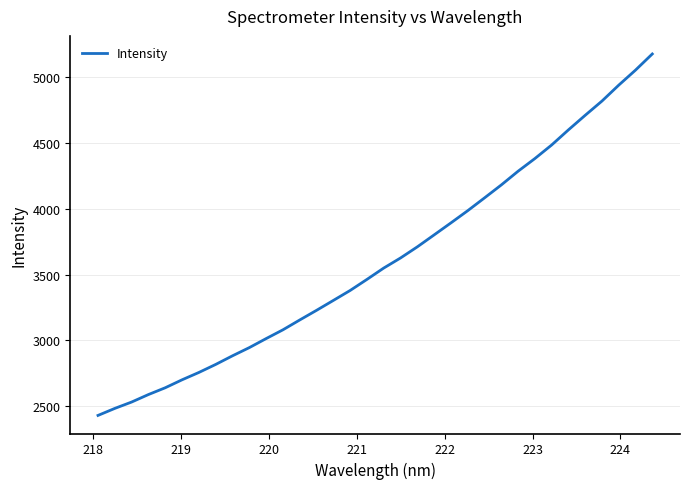

Does the chart display data point markers on the line(s)?

No